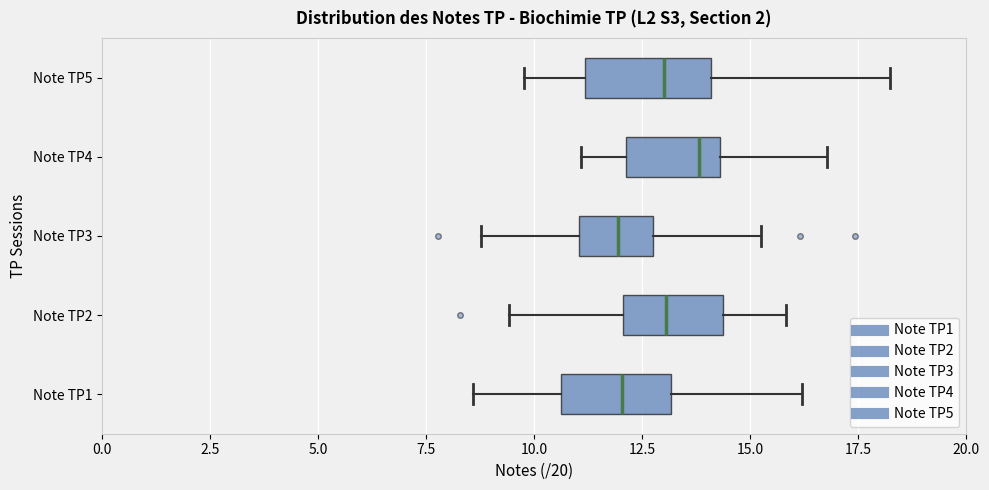

Which box's median line is the furthest to the right?

Note TP4